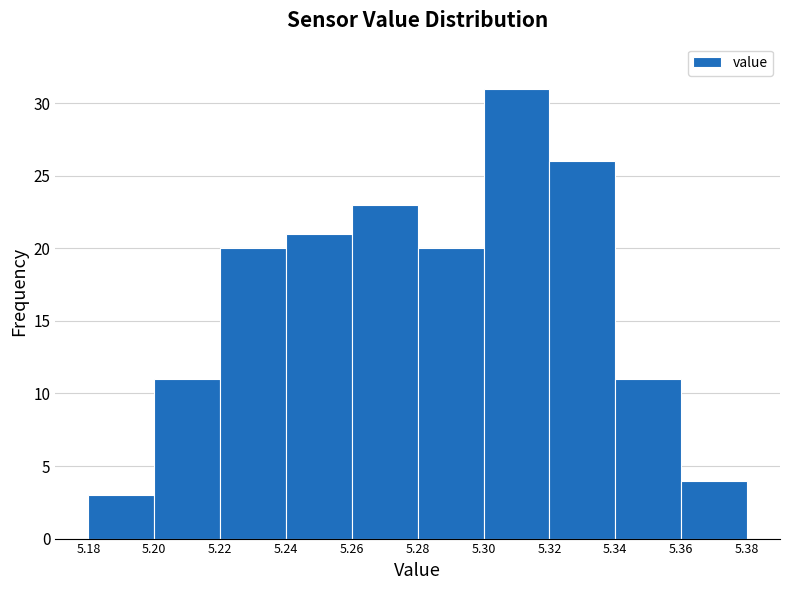

What is the height of the bar covering 5.26 to 5.28 on the x-axis? The values are not printed on the chart, so give them approximately, as read against the axis.

23